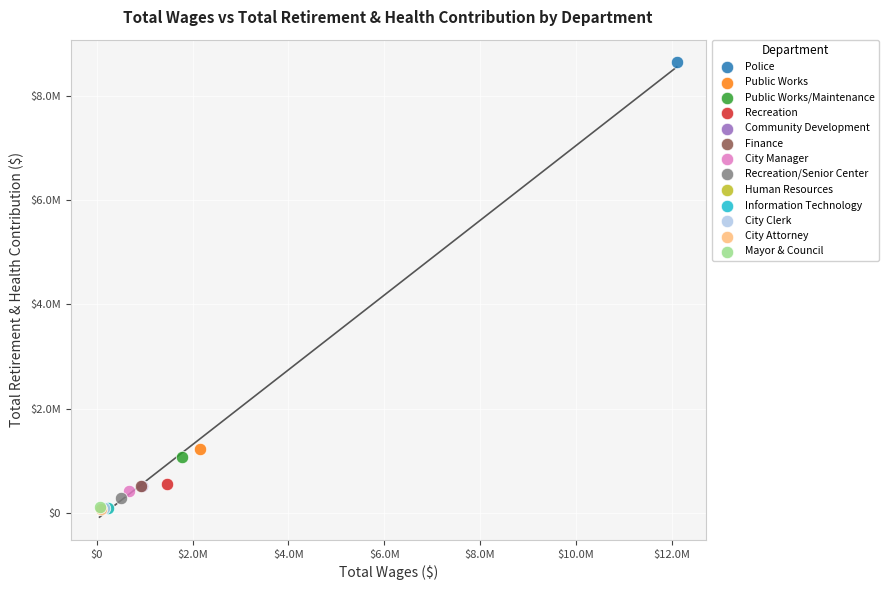

Which series contains the highest Y value?

Police